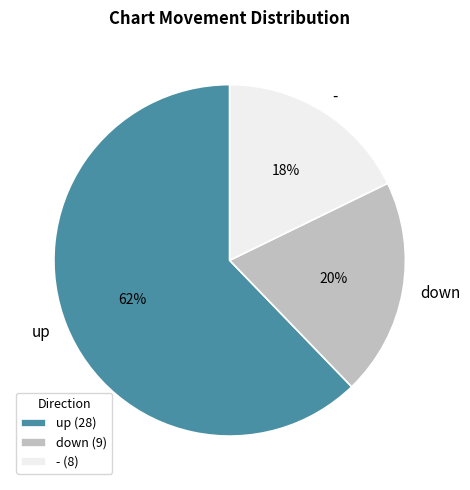

Which has a higher value, - or up?

up